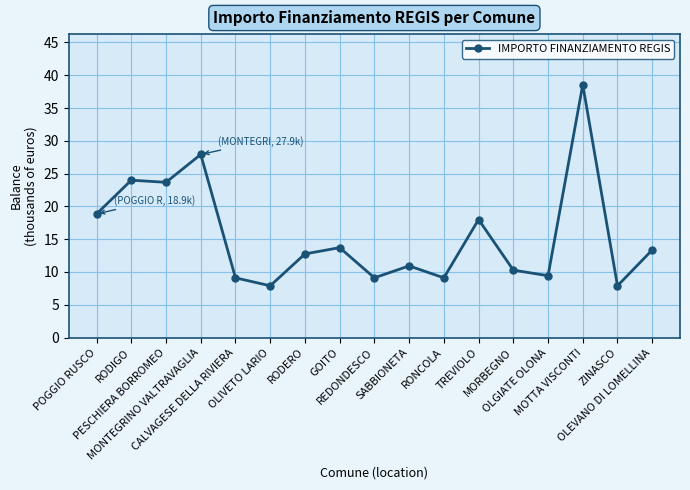

Reading left to right, list all the values displayed in this chart.

18.9	24.0	23.7	27.9	9.1	7.9	12.7	13.7	9.1	10.9	9.1	18.0	10.3	9.4	38.6	7.9	13.4